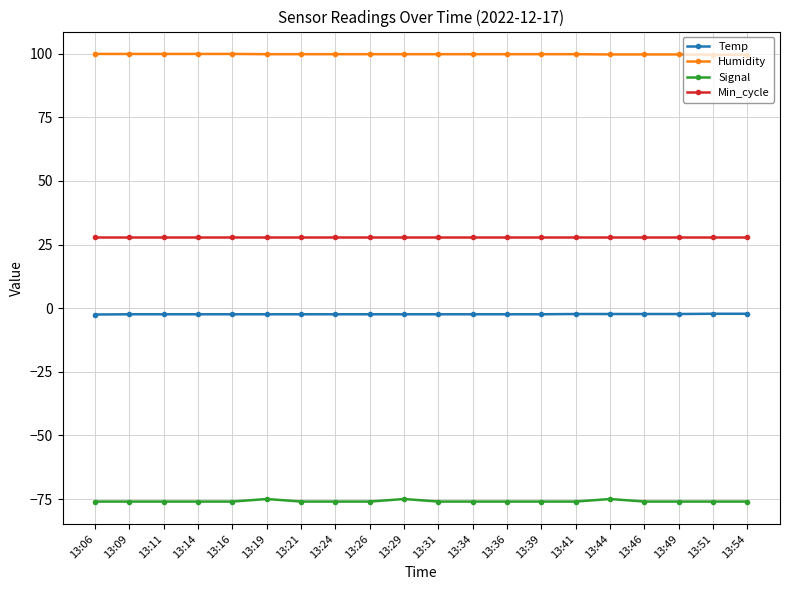

List the series in order of their peak value, highest first.

Humidity, Min_cycle, Temp, Signal